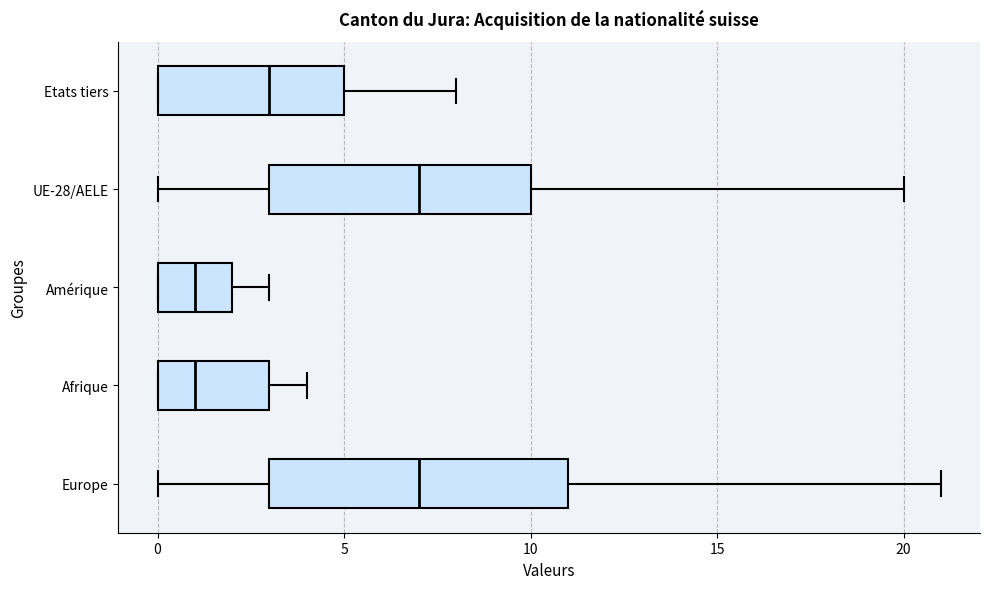

Reading bottom to top, transcribe this box plot: for each box, give where its median line is, the range the box spans, and where its two whiskers end, as read against the x-axis. The values are not printed on the chart, so give them approximately, as read against the axis.

Europe: median 7, box 3 to 11, whiskers 0 to 21
Afrique: median 1, box 0 to 3, whiskers 0 to 4
Amérique: median 1, box 0 to 2, whiskers 0 to 3
UE-28/AELE: median 7, box 3 to 10, whiskers 0 to 20
Etats tiers: median 3, box 0 to 5, whiskers 0 to 8